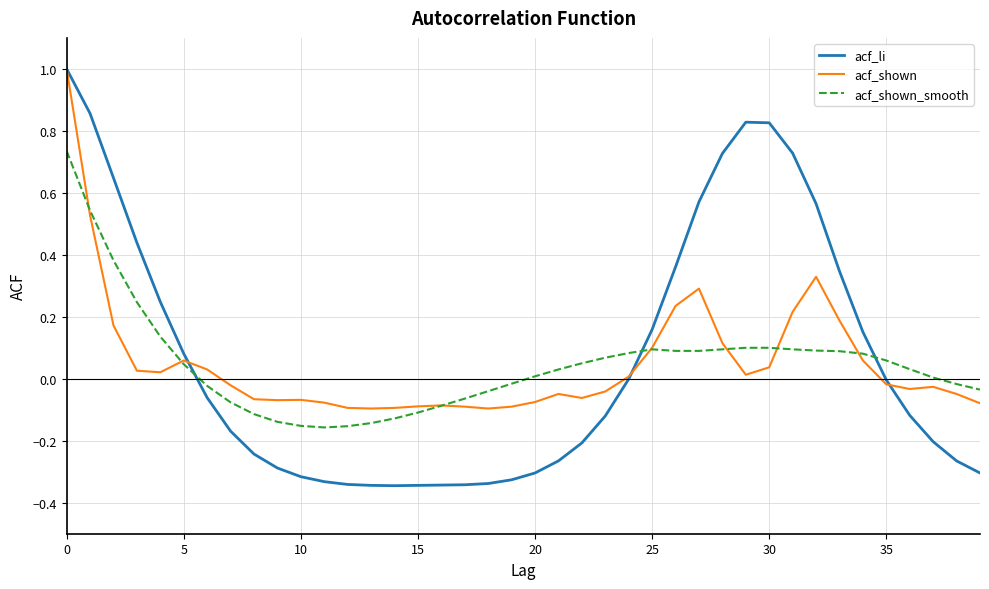

Which series has the largest range (max minus min)?

acf_li